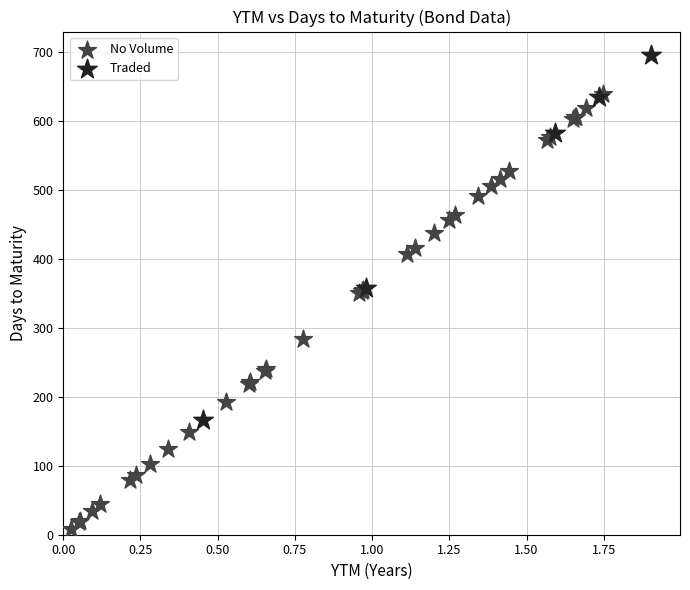

Which series reaches the maximum Y coordinate?

Traded